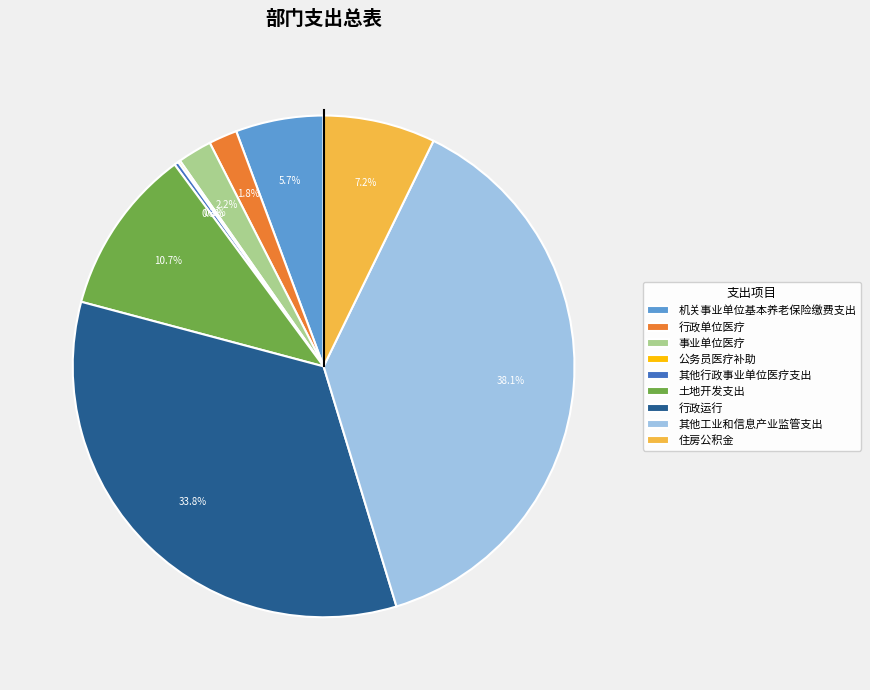

Is there any slice that represents more than half of the pie?

No